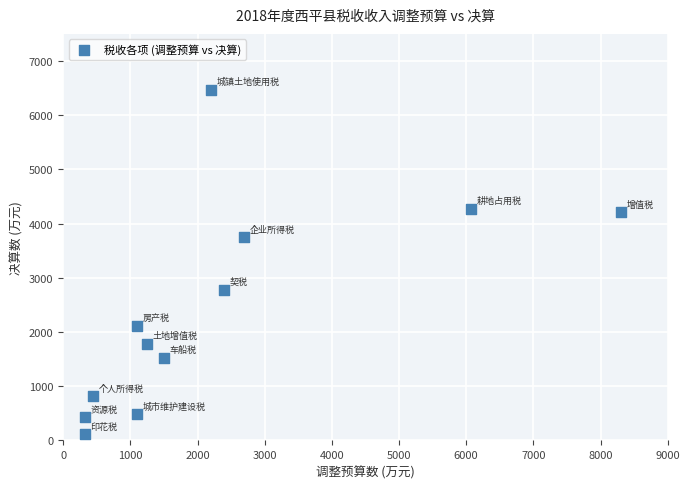

What is the average X value?

2309